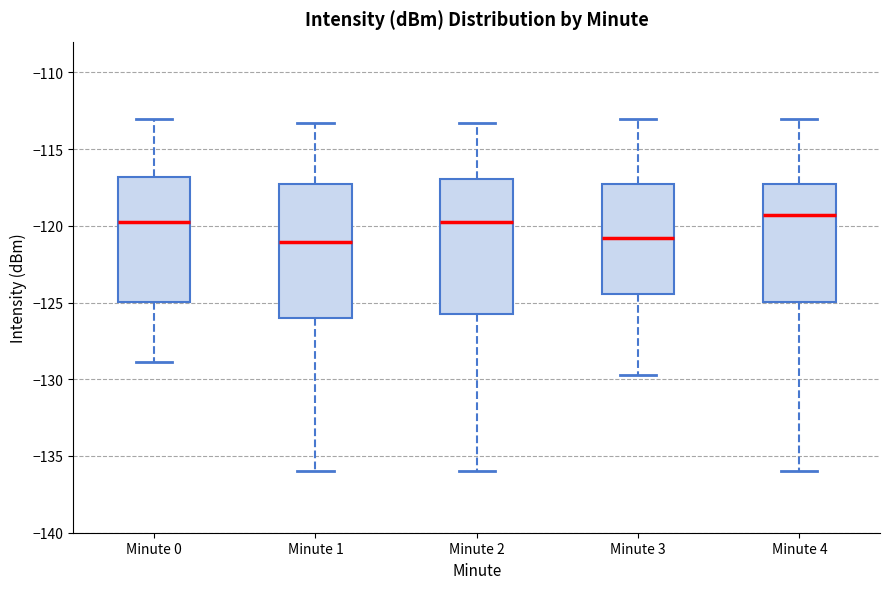

Reading left to right, transcribe this box plot: for each box, give where its median line is, the range the box spans, and where its two whiskers end, as read against the y-axis. The values are not printed on the chart, so give them approximately, as read against the axis.

Minute 0: median -120.0, box -125.0 to -117.0, whiskers -129.0 to -113.0
Minute 1: median -121.0, box -126.0 to -117.5, whiskers -136.0 to -113.5
Minute 2: median -120.0, box -126.0 to -117.0, whiskers -136.0 to -113.5
Minute 3: median -121.0, box -124.5 to -117.5, whiskers -129.5 to -113.0
Minute 4: median -119.5, box -125.0 to -117.5, whiskers -136.0 to -113.0